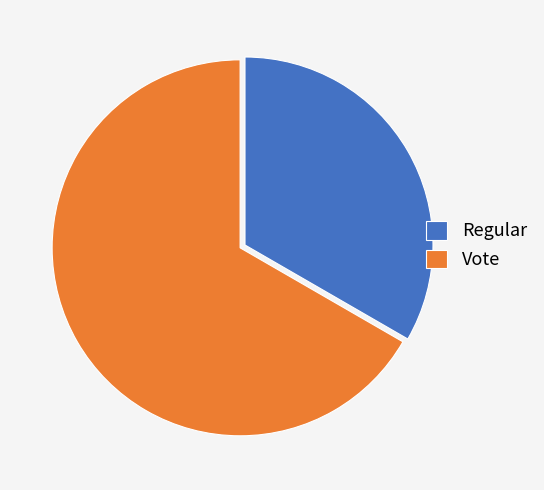

Do Regular and Vote together represent more than half of the pie?

Yes